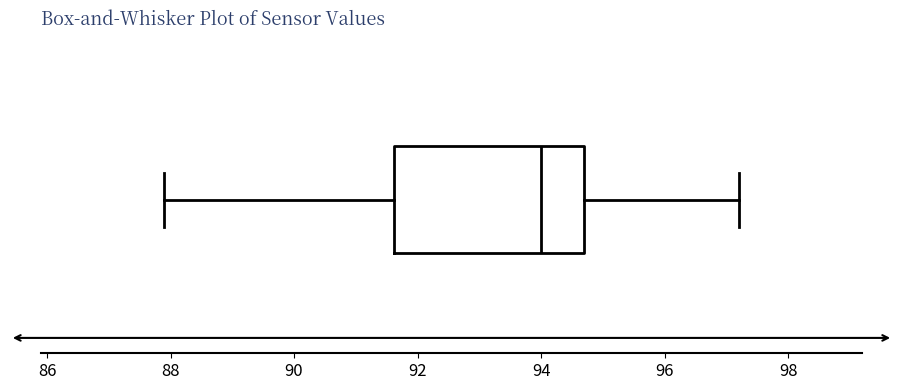

Read this box plot against the x-axis: the position of the median line, the range covered by the box, and the ends of both whiskers. The values are not printed on the chart, so give them approximately, as read against the axis.

median 94.0, box 91.6 to 94.8, whiskers 88.0 to 97.2